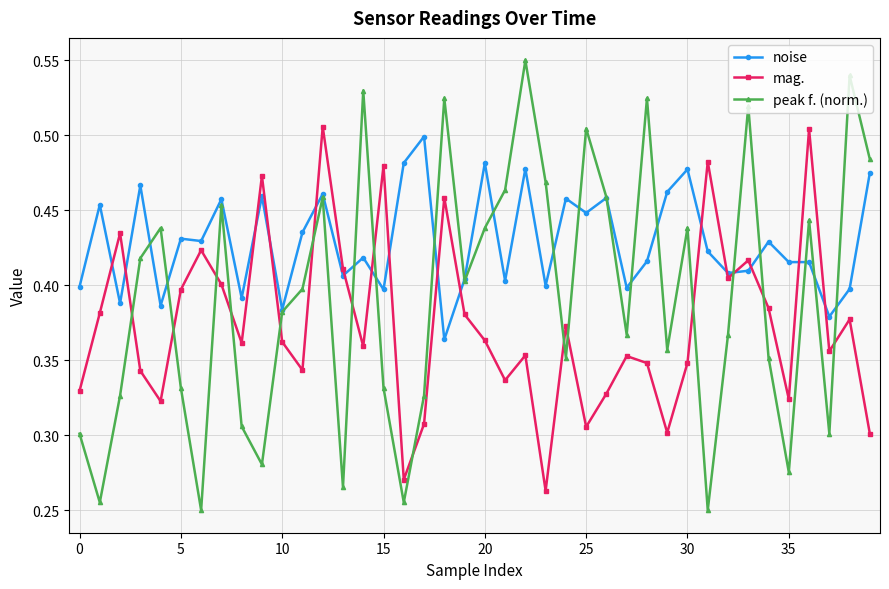

Does the chart have visible grid lines?

Yes